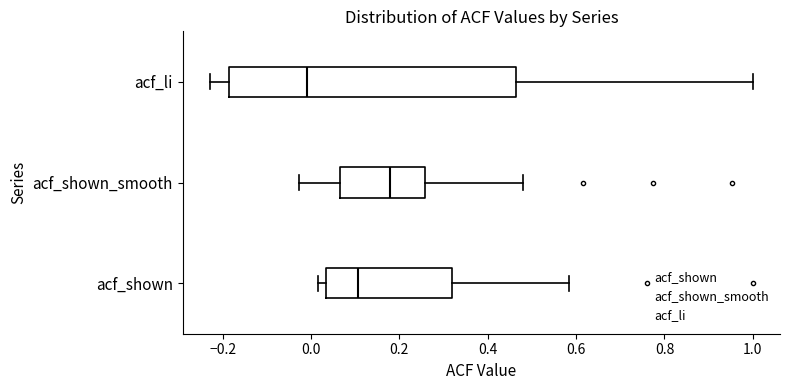

Where is the left edge of the box for acf_shown on the x-axis? The values are not printed on the chart, so give them approximately, as read against the axis.

0.04